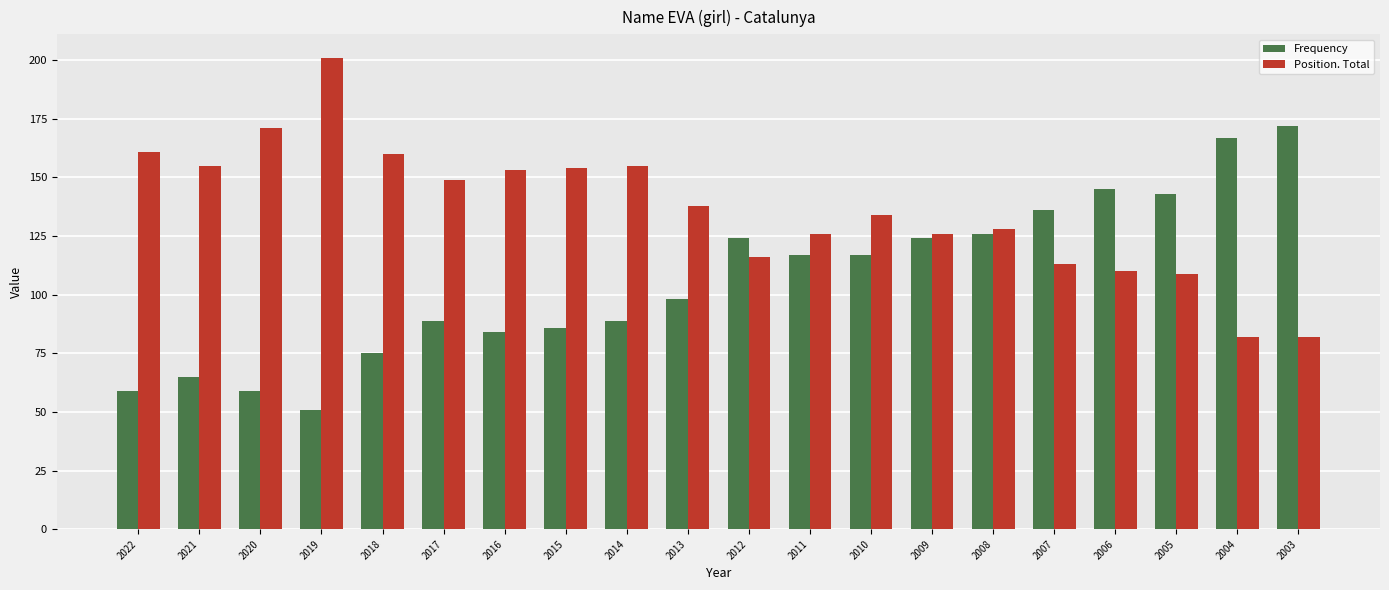

What is the value of the Position. Total bar at the 20th from the left?

82